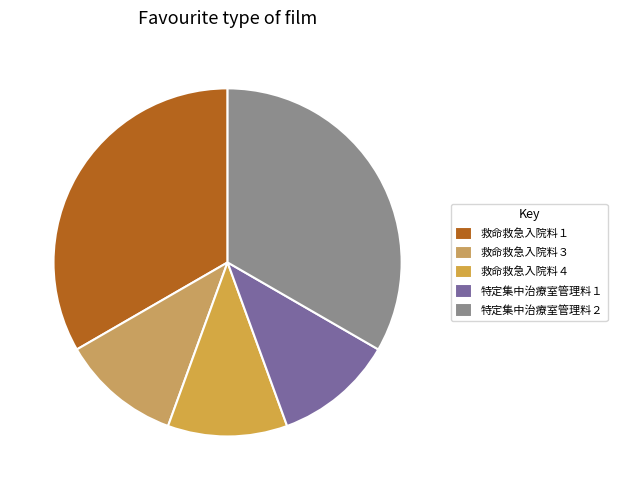

Which slice is the largest?

救命救急入院料１